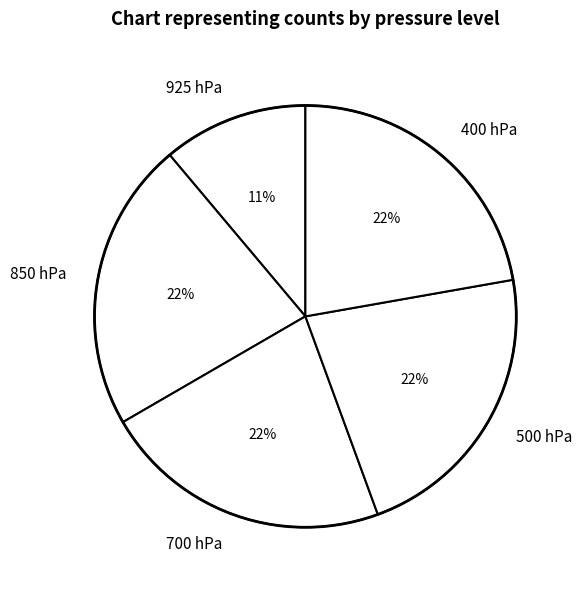

How many slices are in this pie chart?

5